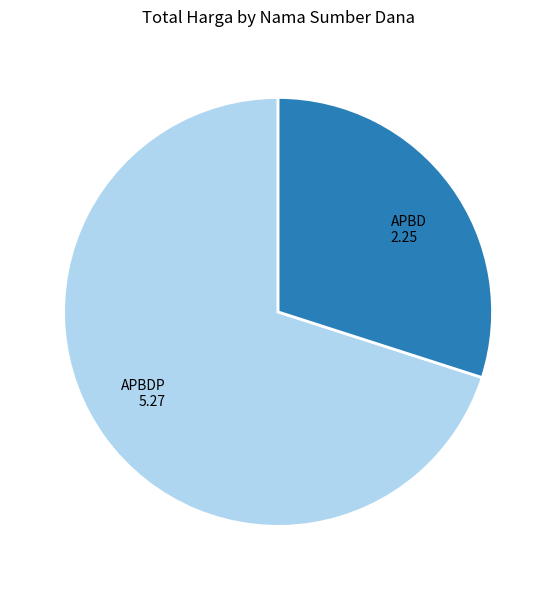

Is the sum of APBD 2.25 and APBDP 5.27 greater than half?

Yes